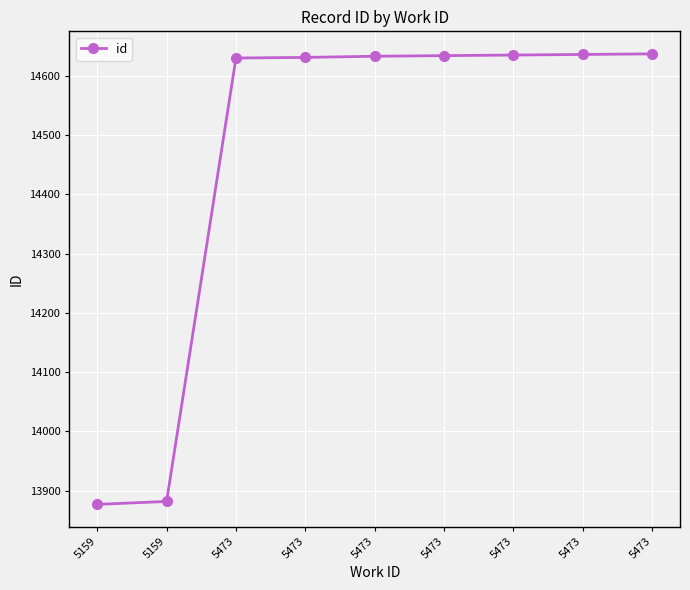

What is the ratio of the value at 5473 to the value at 5473?

1.0